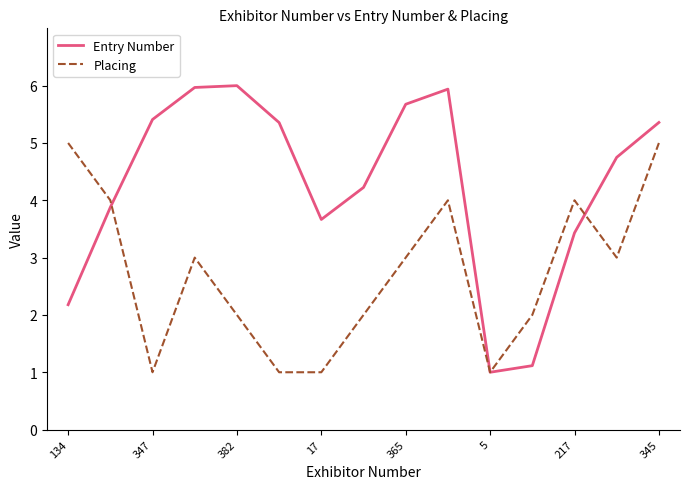

What is the maximum value shown in the chart?

6.0